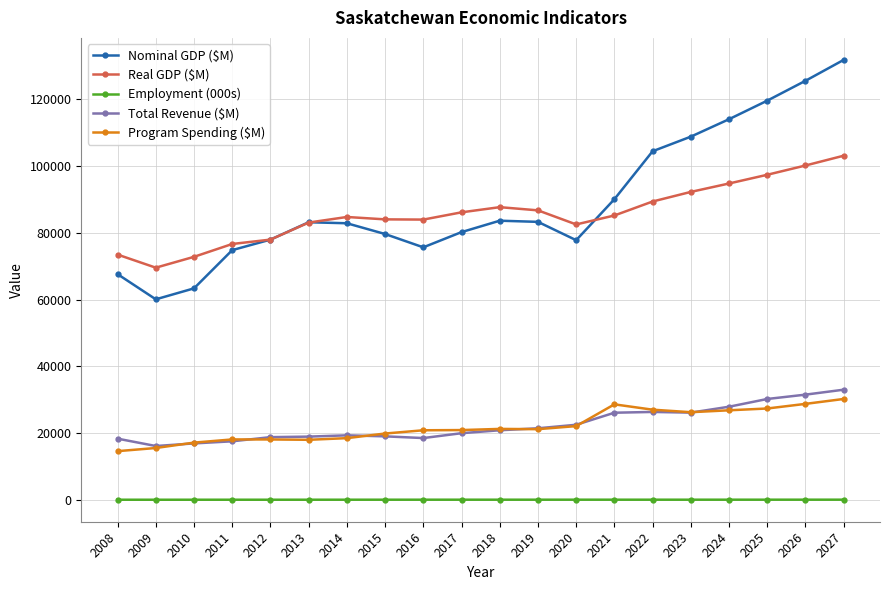

How many interior local peaks does the Nominal GDP ($M) series have?

2